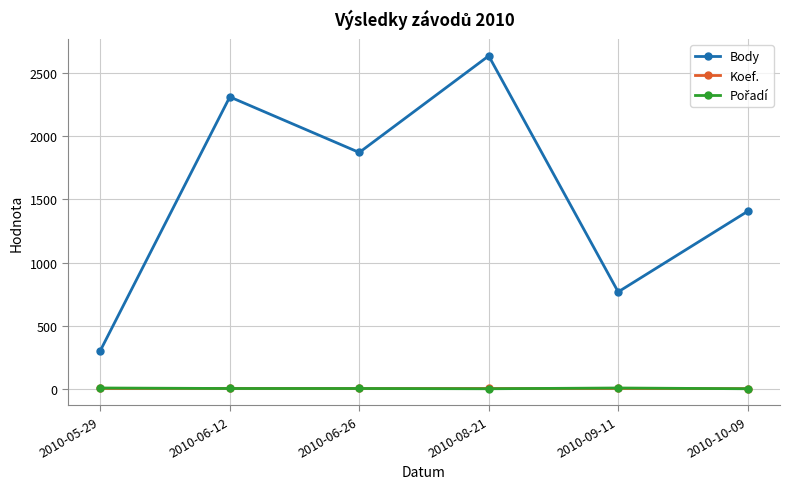

What is the sum of all Koef. values?

18